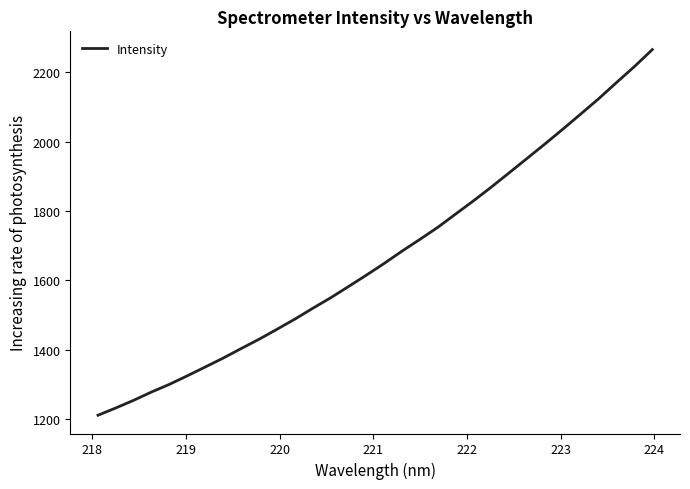

What is the difference between the maximum and minimum values?

1053.7